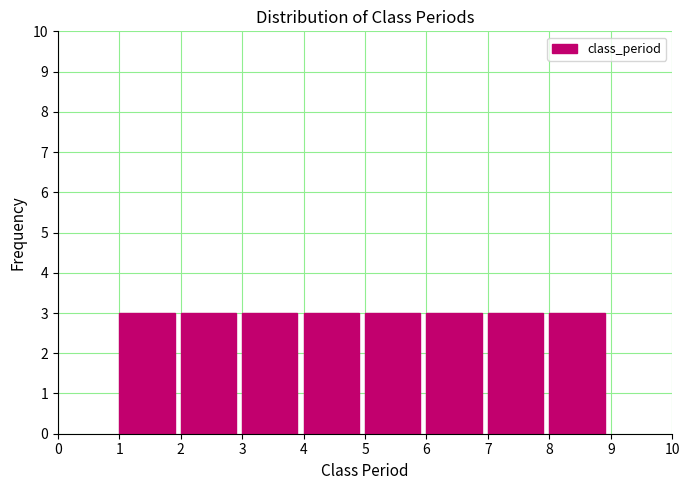

Reading left to right, transcribe this chart: for each bar, give the range it covers on the x-axis and its height. The values are not printed on the chart, so give them approximately, as read against the axis.

1 to 2: 3
2 to 3: 3
3 to 4: 3
4 to 5: 3
5 to 6: 3
6 to 7: 3
7 to 8: 3
8 to 9: 3